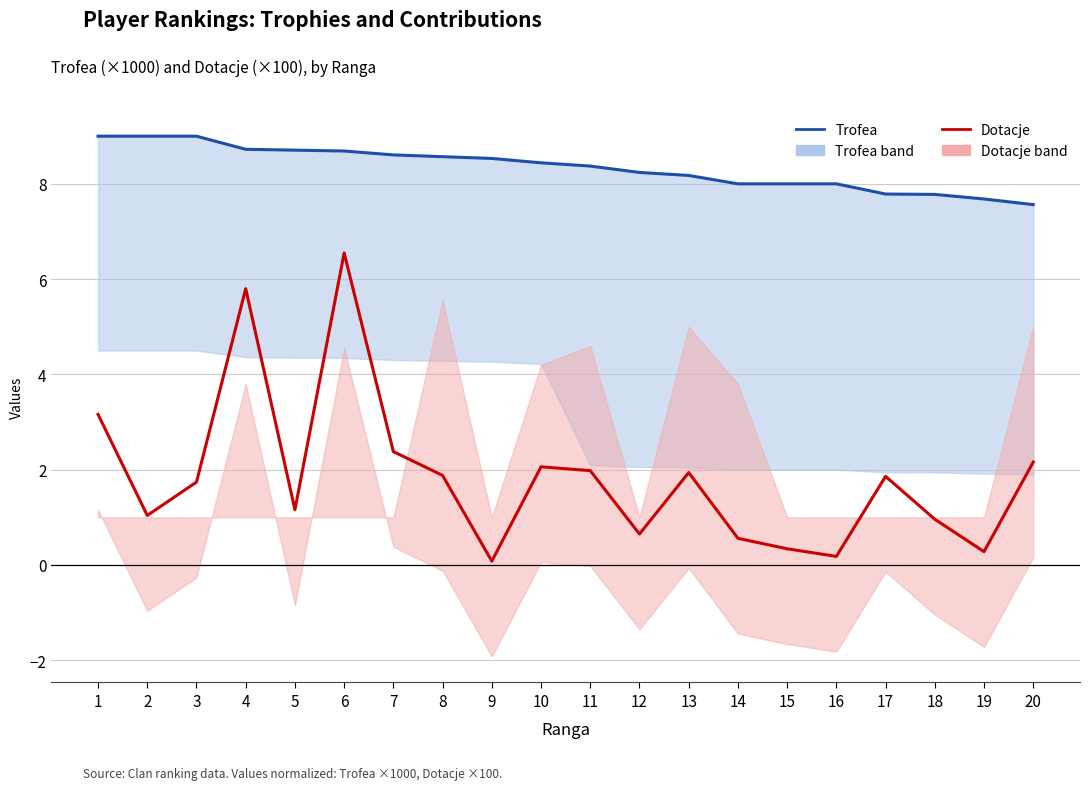

At 19, list the series in order from largest to smallest.

Trofea, Dotacje